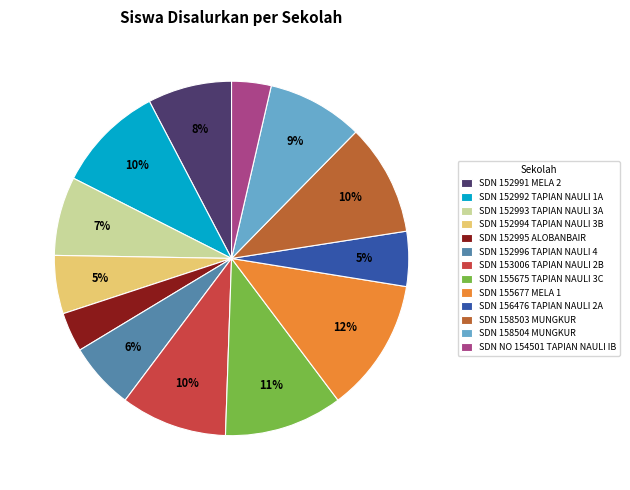

True or false: SDN 153006 TAPIAN NAULI 2B accounts for 1% of the total.

False